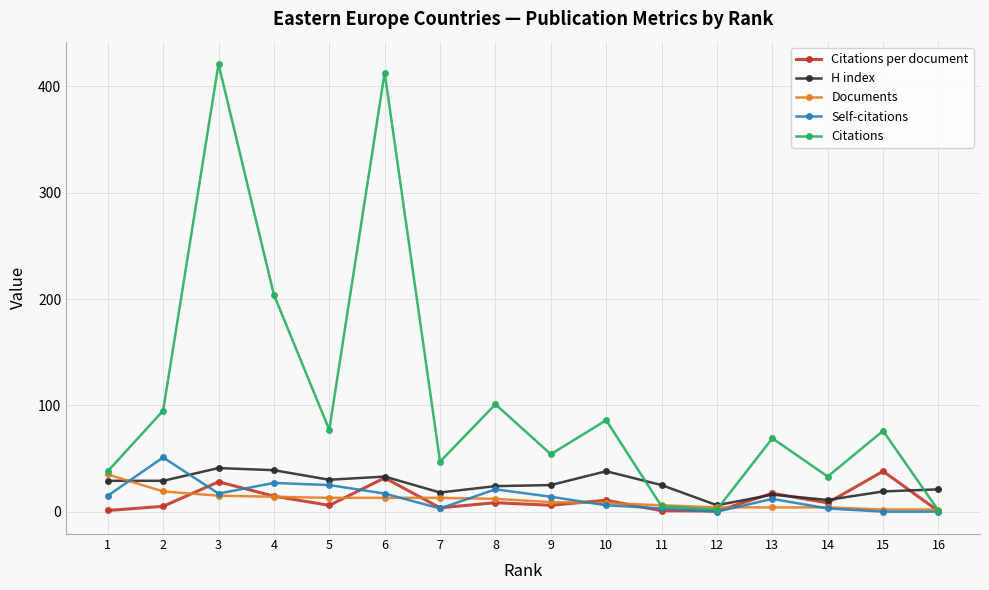

How many values in the Citations per document series are below 8?

8